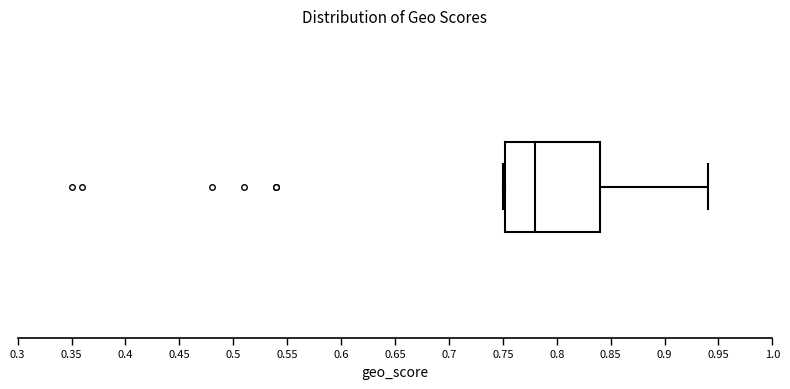

Transcribe this box plot: give where the median line is, the range the box spans, and where the two whiskers end, as read against the x-axis. The values are not printed on the chart, so give them approximately, as read against the axis.

median 0.780, box 0.755 to 0.840, whiskers 0.750 to 0.940